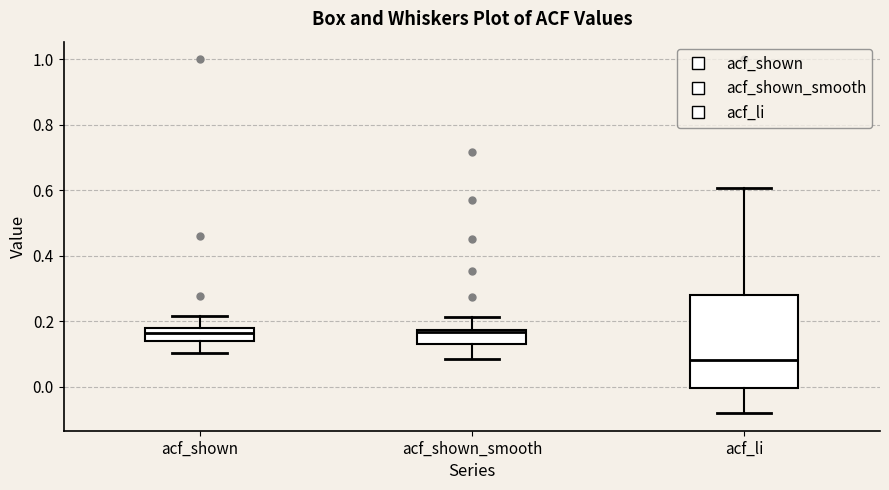

Where does the lower whisker of the box for acf_li end on the y-axis? The values are not printed on the chart, so give them approximately, as read against the axis.

-0.08